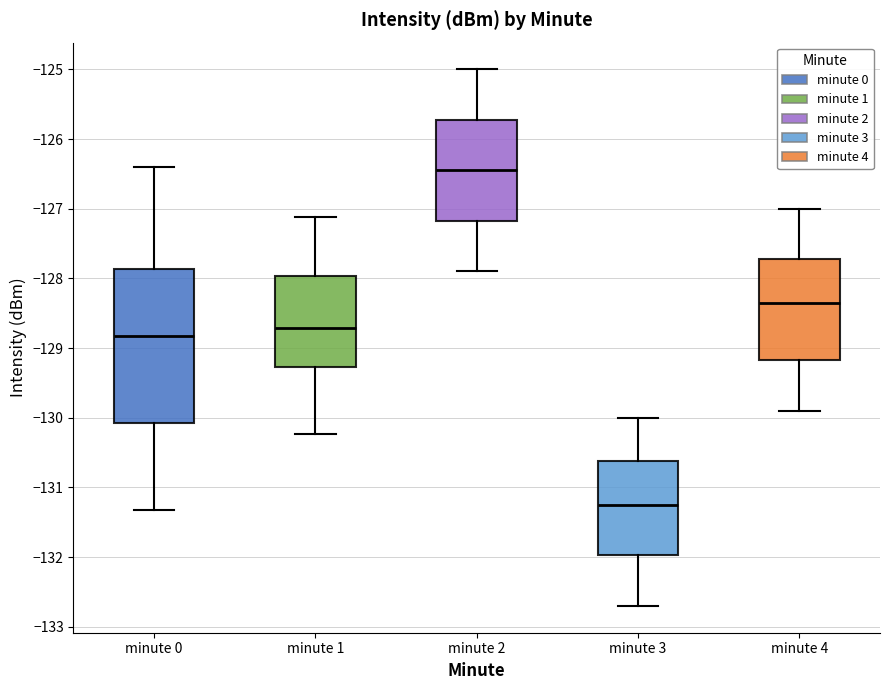

Which box's median line is the lowest?

minute 3